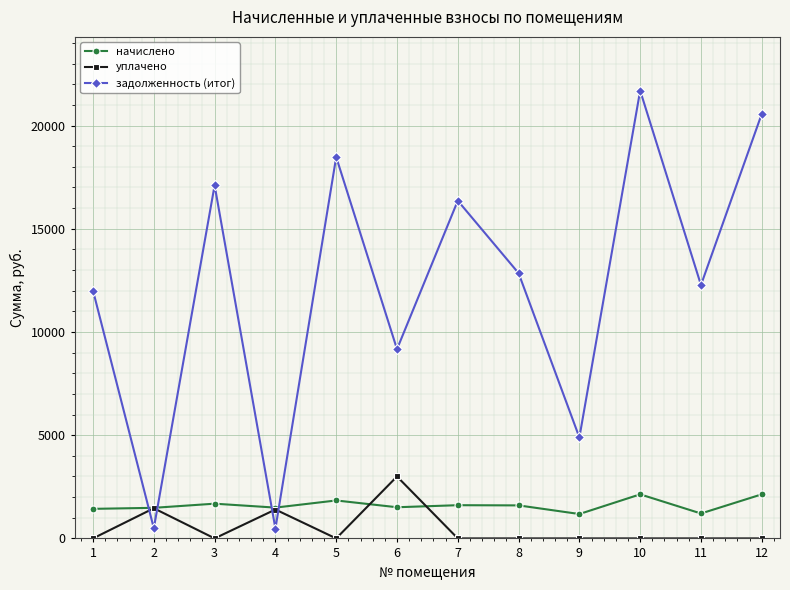

How many lines are shown in the chart?

3